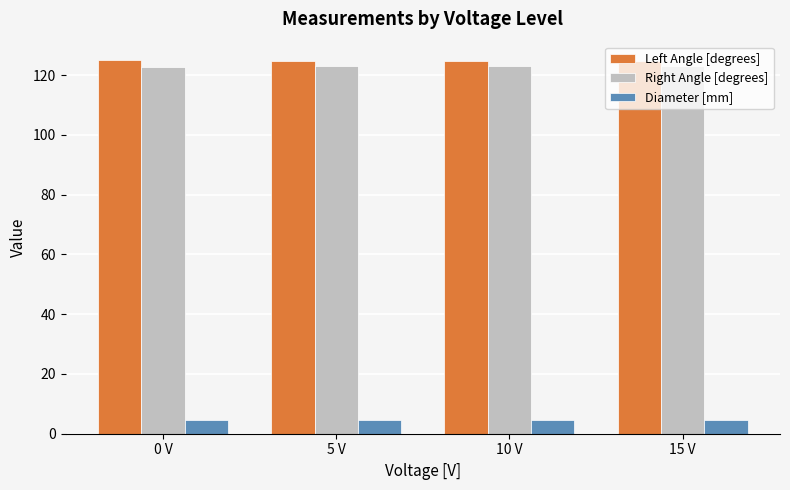

True or false: Left Angle [degrees] has a value of 124.7 at 15 V.

True